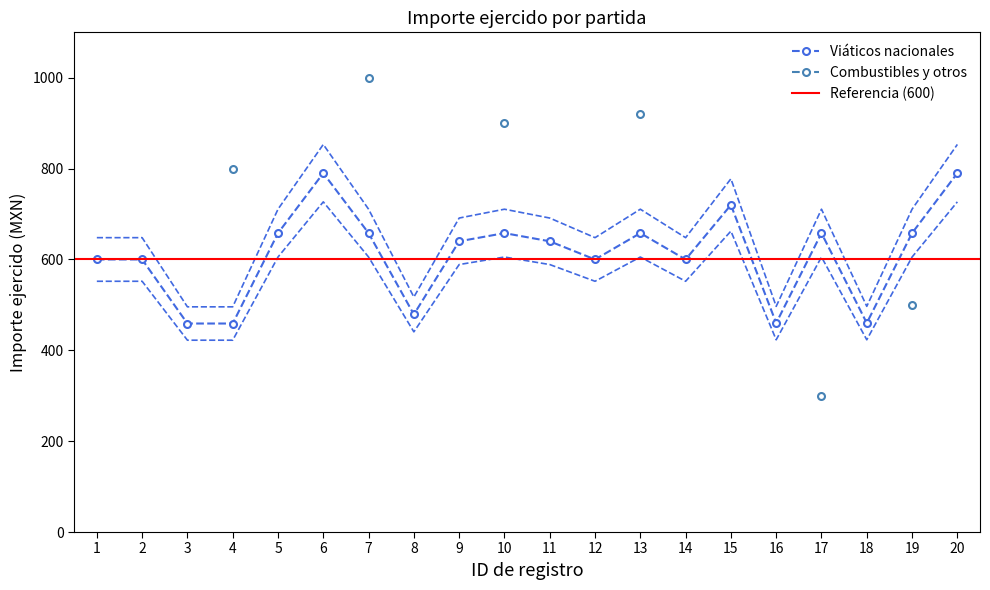

Which has a higher value, 5 or 10?

5